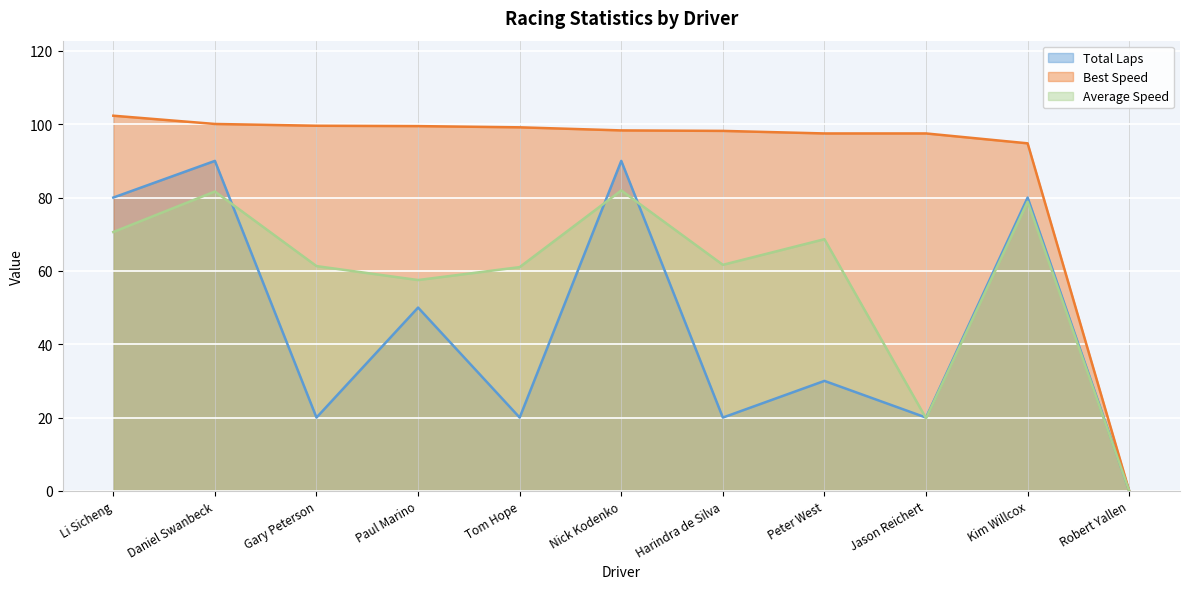

Reading left to right, transcribe all the data shown in this chart.

Total Laps: 80.0	90.0	20.0	50.0	20.0	90.0	20.0	30.0	20.0	80.0	0.0
Best Lap time: 102.3	100.1	99.6	99.5	99.2	98.3	98.2	97.5	97.5	94.8	0.0
Average Speed: 70.6	81.7	61.3	57.5	61.0	81.9	61.7	68.6	19.8	78.9	0.0